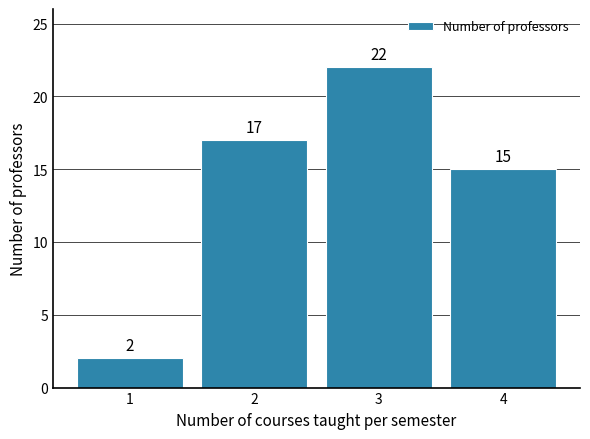

Reading left to right, what are all the values shown in this chart?

2	17	22	15